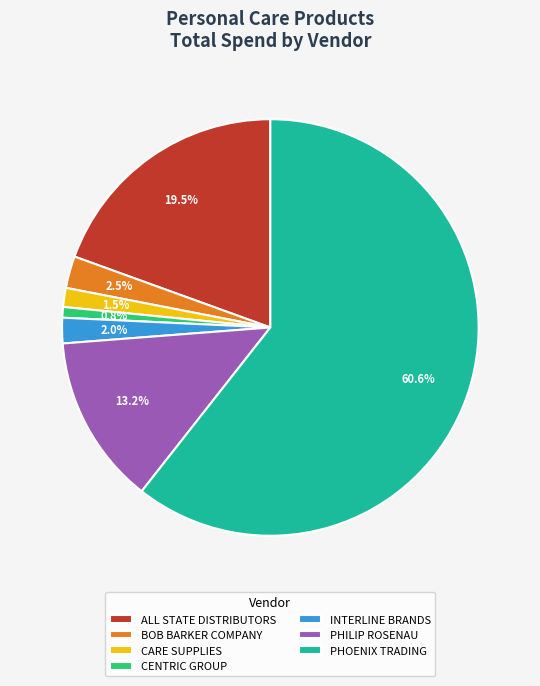

Is there a majority slice in this chart?

Yes